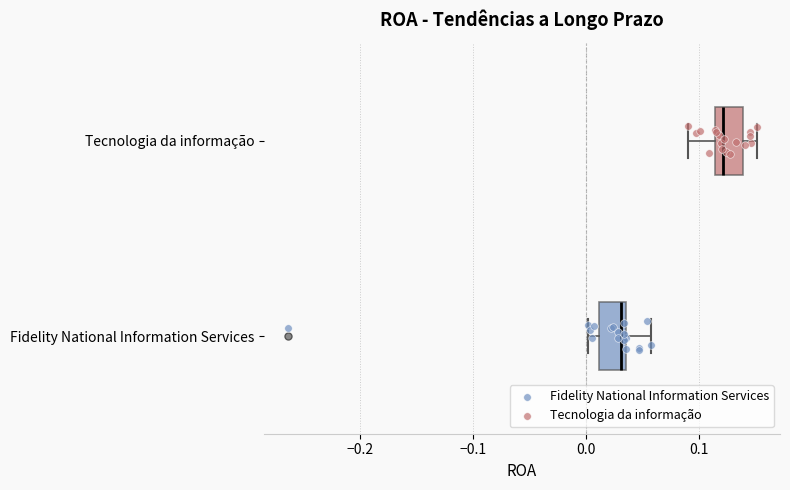

Reading bottom to top, read every box against the x-axis: the position of its median line, the range the box covers, and the ends of its whiskers. The values are not printed on the chart, so give them approximately, as read against the axis.

Fidelity National Information Services: median 0.03, box 0.01 to 0.04, whiskers 0.00 to 0.06
Tecnologia da informação: median 0.12, box 0.11 to 0.14, whiskers 0.09 to 0.15